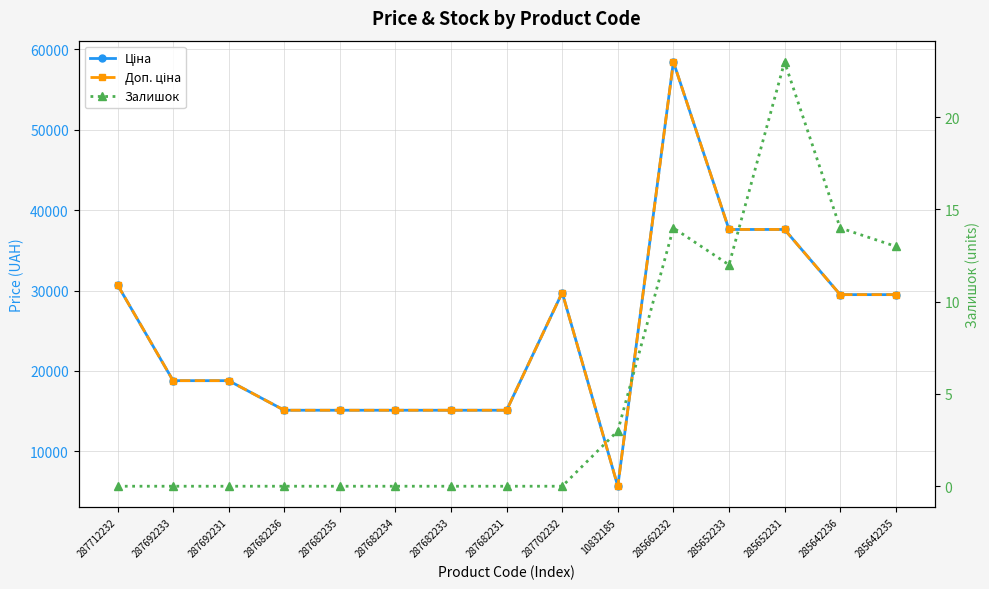

What position from the right is 287692233?

14